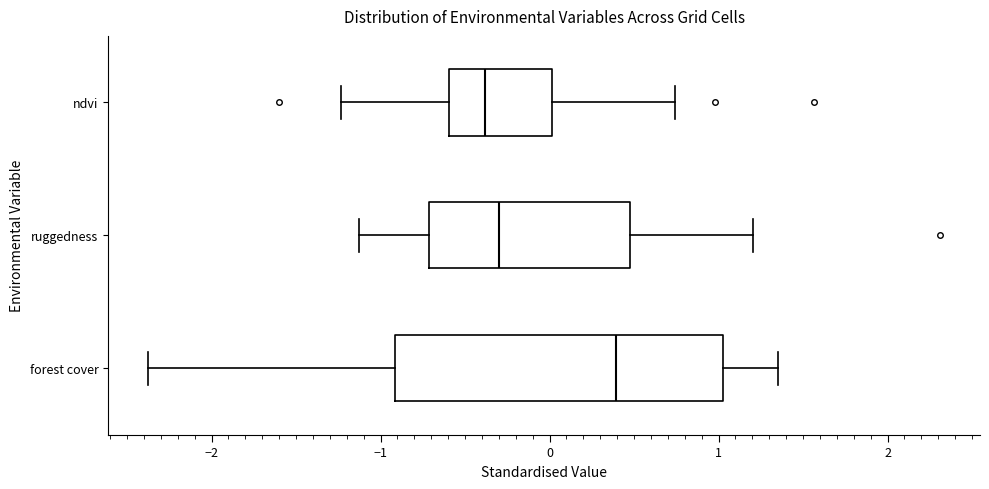

Comparing the boxes themselves (not the whiskers), which one is the widest?

forest cover